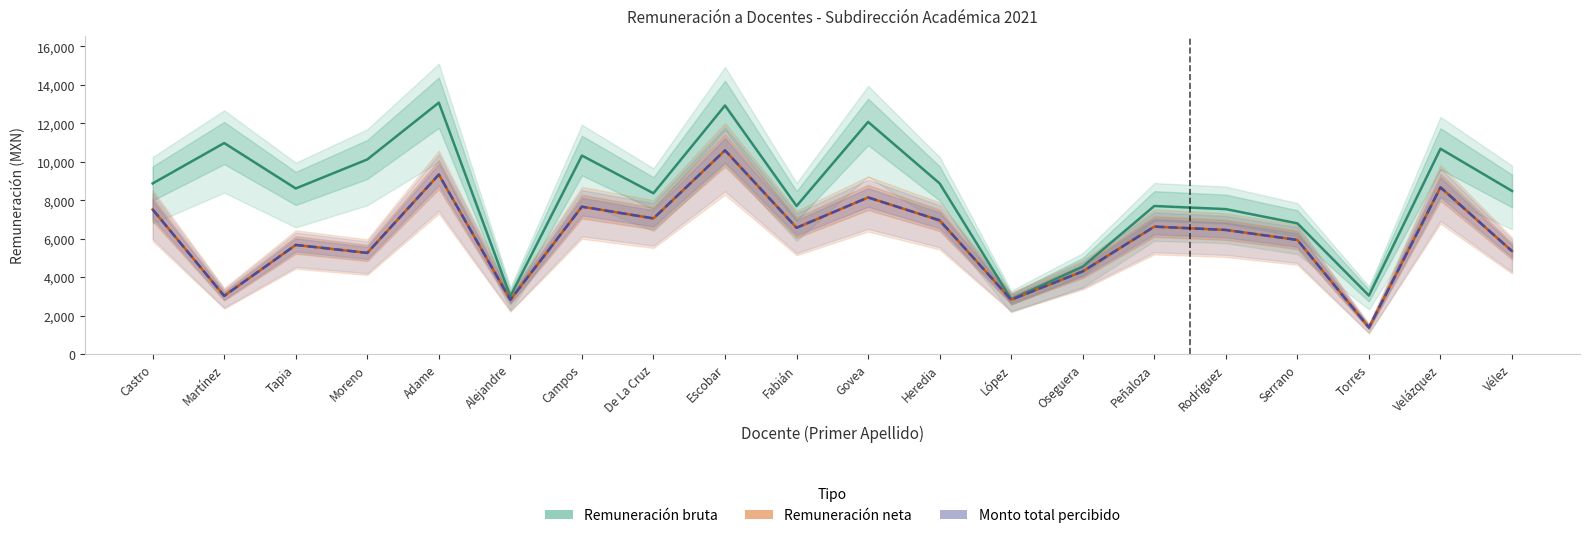

What is the difference between the highest and lowest values at Escobar?

2332.3